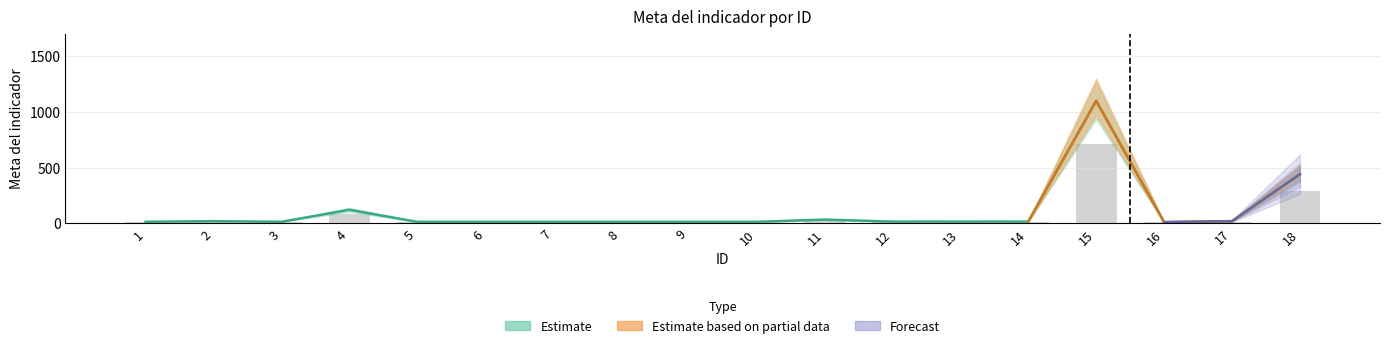

Reading left to right, extract all data points from this chart.

Meta_65794: 1=12.0	2=18.0	3=12.0	4=120.0	5=12.0	6=12.0	7=12.0	8=12.0	9=12.0	10=12.0	11=32.0	12=14.0	13=14.0	14=14.0	15=1100.0	16=9.0	17=18.0	18=440.0
Meta_65795: 1=7.8	2=11.7	3=7.8	4=78.0	5=7.8	6=7.8	7=7.8	8=7.8	9=7.8	10=7.8	11=20.8	12=9.1	13=9.1	14=9.1	15=715.0	16=5.9	17=11.7	18=286.0